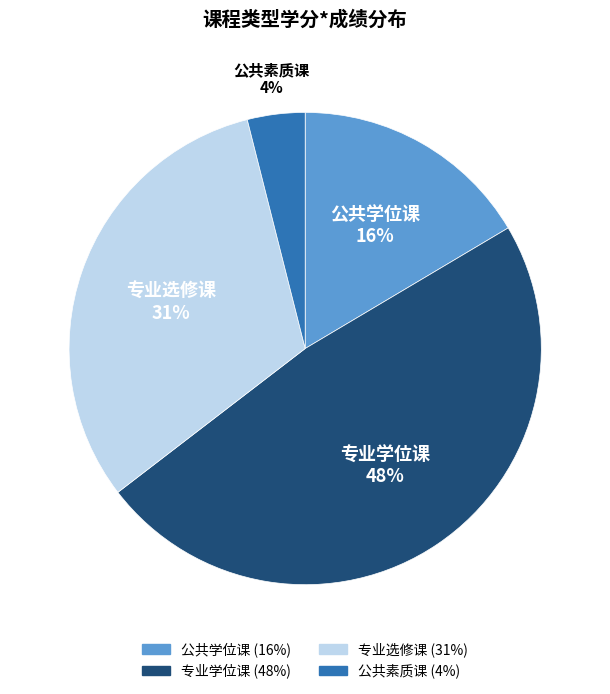

Count the number of slices in the pie.

4